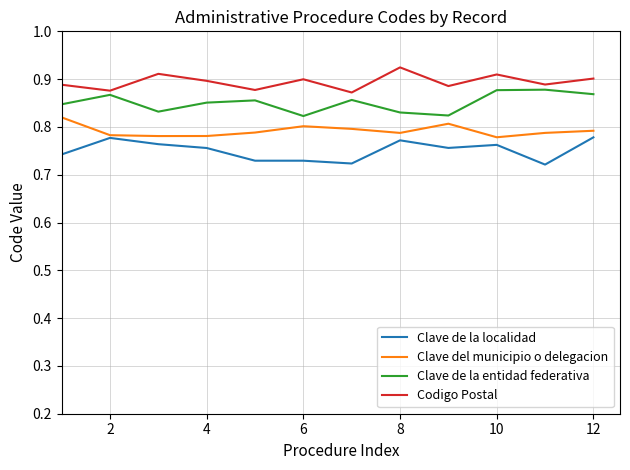

How many series are shown in this chart?

4